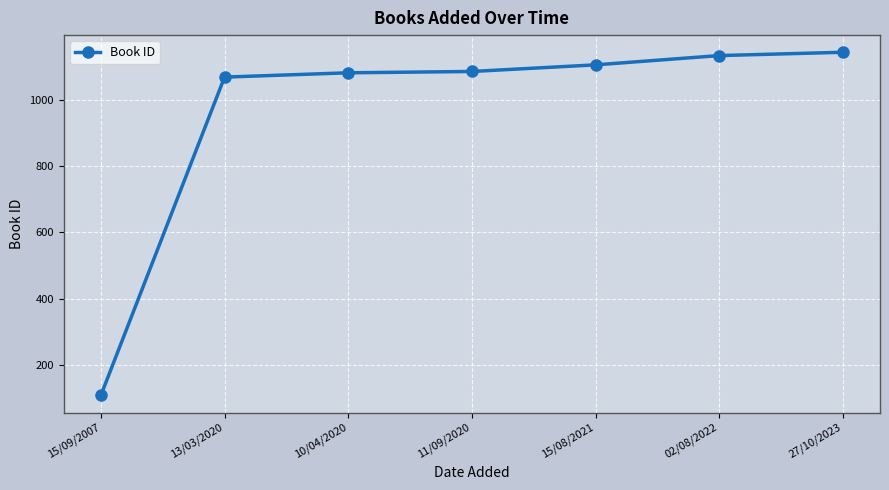

At which category does the chart reach its peak across all series?

27/10/2023